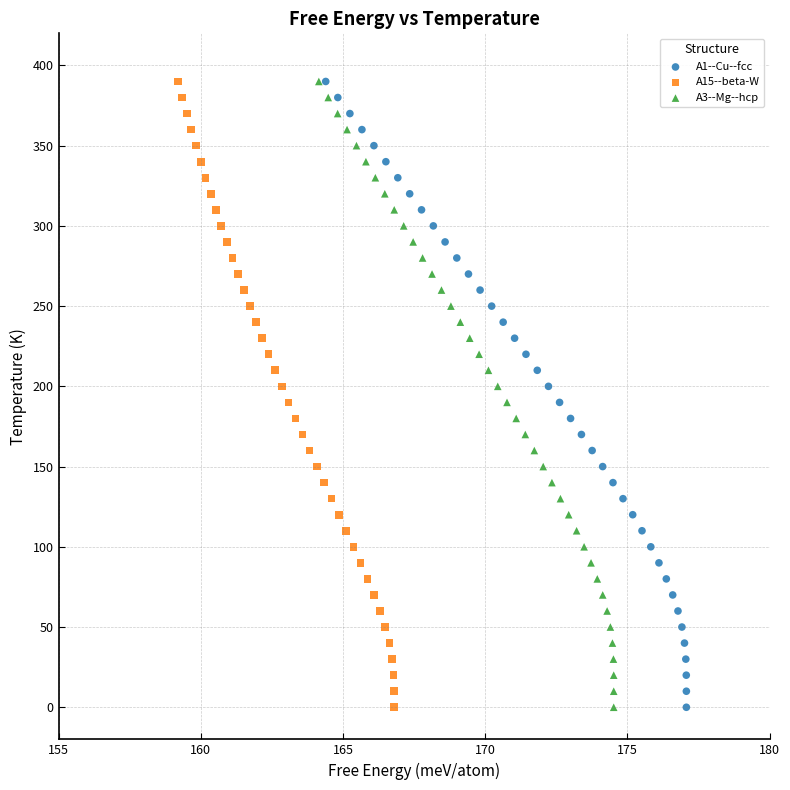

What are all the series names shown in the legend?

A1--Cu--fcc, A15--beta-W, A3--Mg--hcp